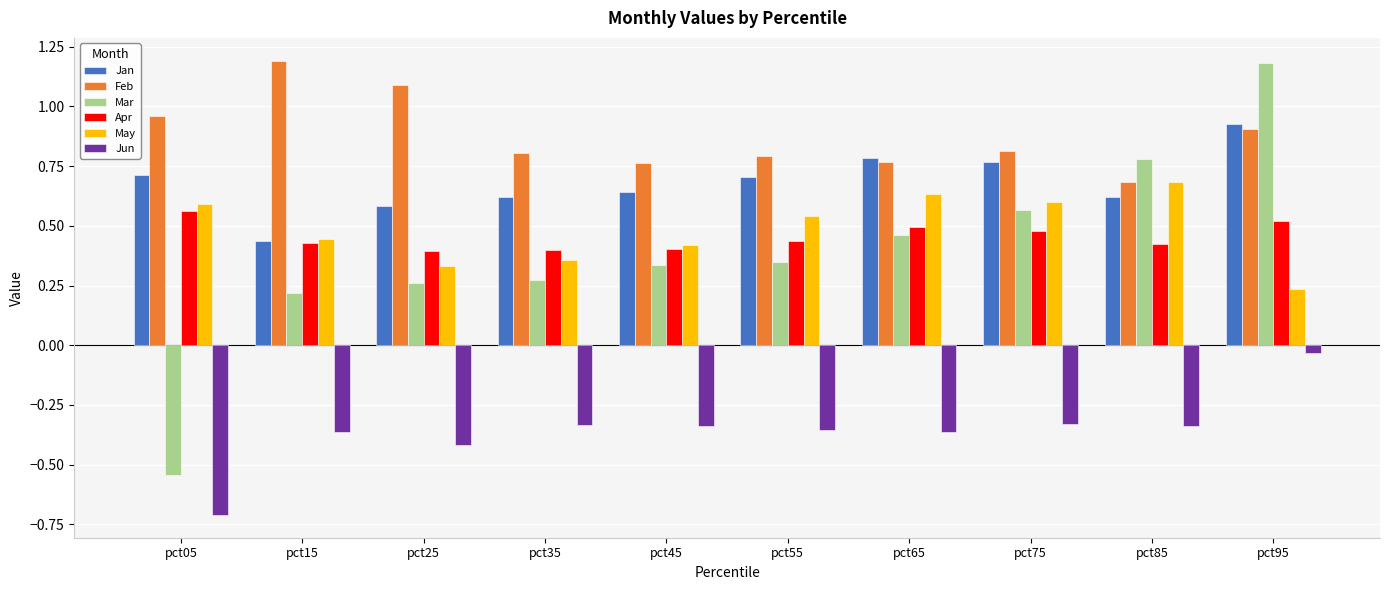

What is the sum of the Feb values at pct75 and pct25?

1.9